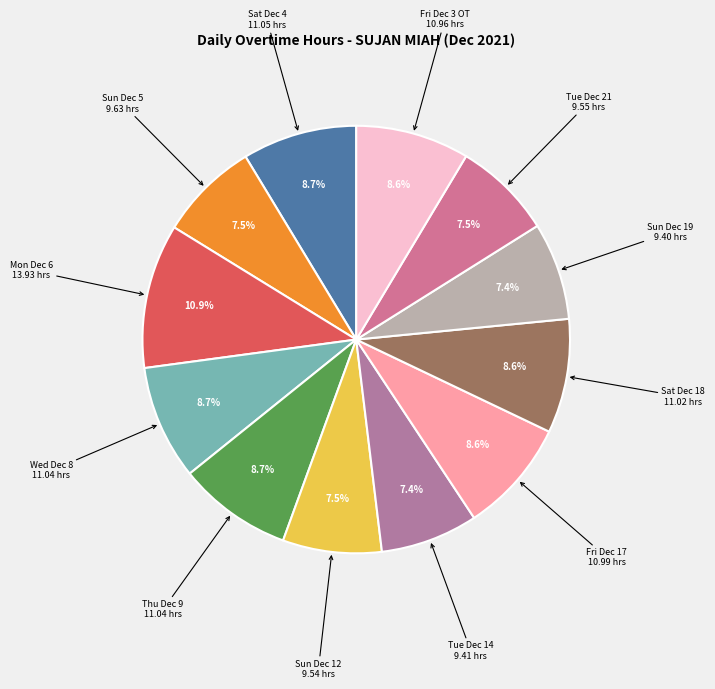

To the nearest percent, what is the average slice percentage?

8%